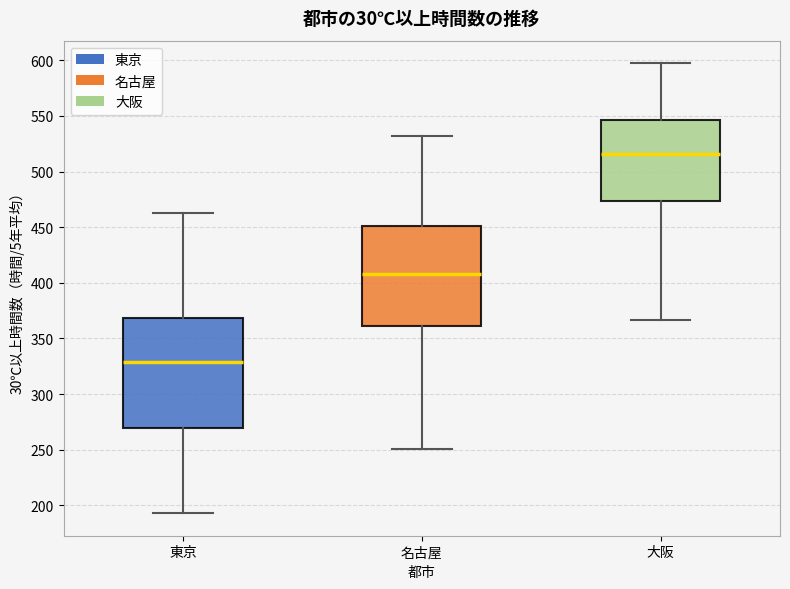

Where does the lower whisker of the box for 名古屋 end on the y-axis? The values are not printed on the chart, so give them approximately, as read against the axis.

250